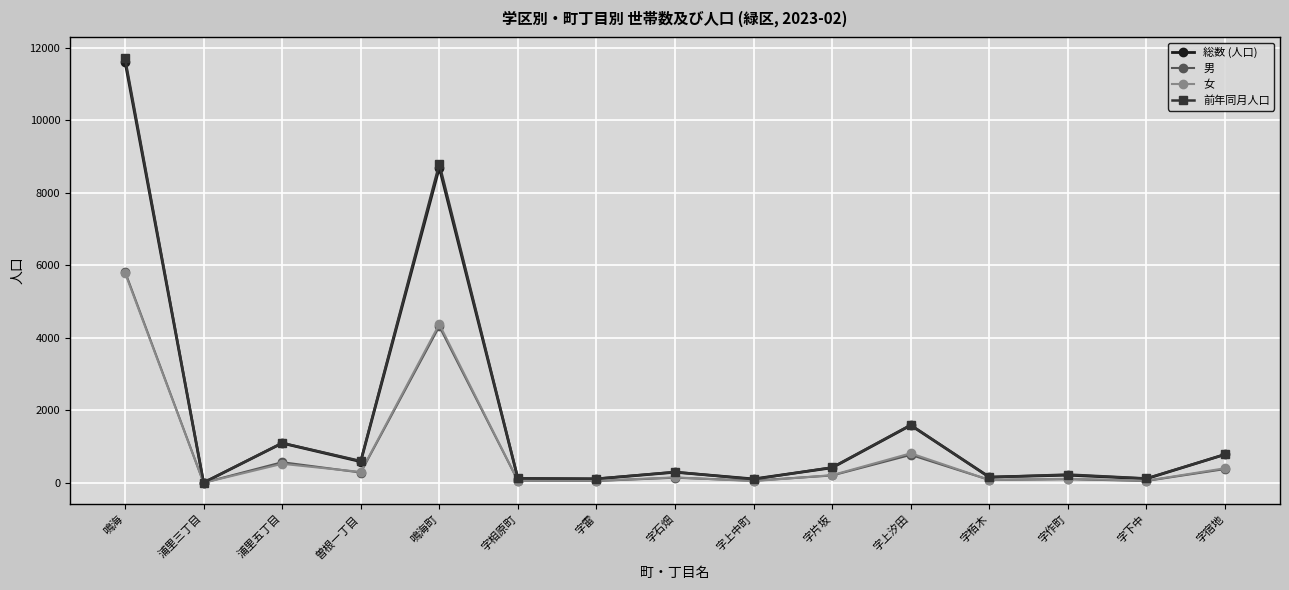

Which category has the highest value across all series?

鳴海